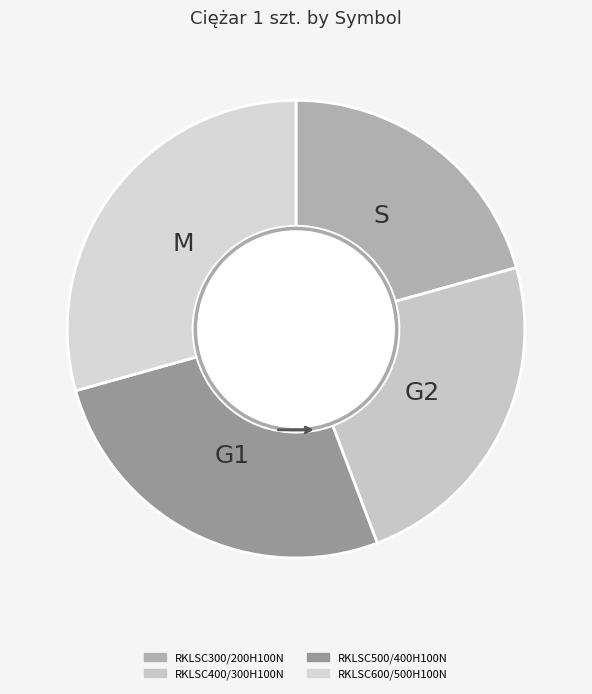

Is it true that RKLSC500/400H100N is 26% of the pie?

True